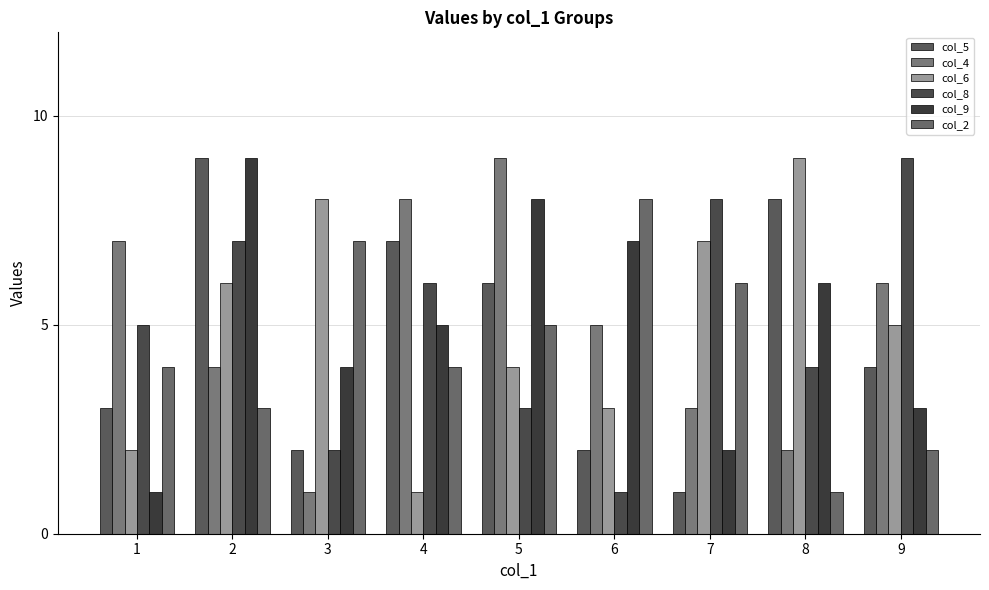

Is it true that col_8 equals 7 at 2?

True